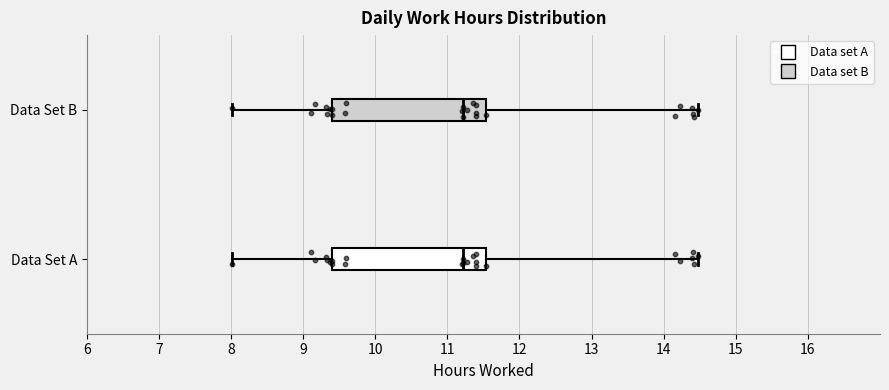

Where is the right edge of the box for Data Set A on the x-axis? The values are not printed on the chart, so give them approximately, as read against the axis.

11.5